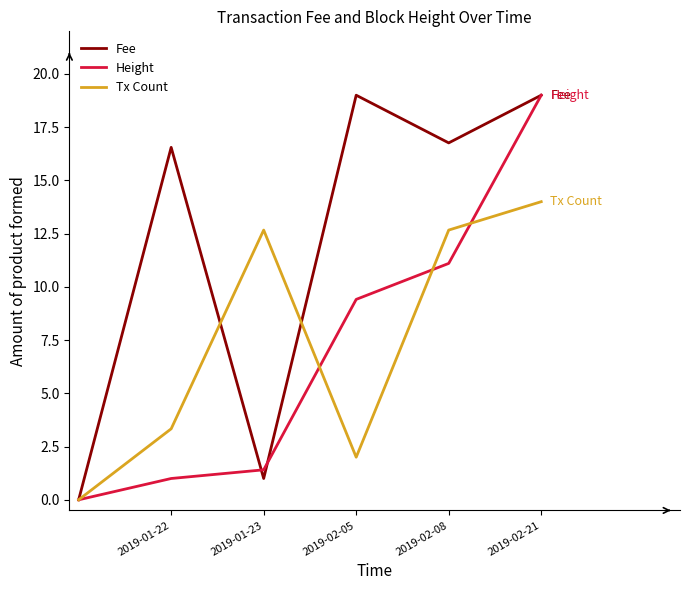

What is the maximum value for Height?

19.0